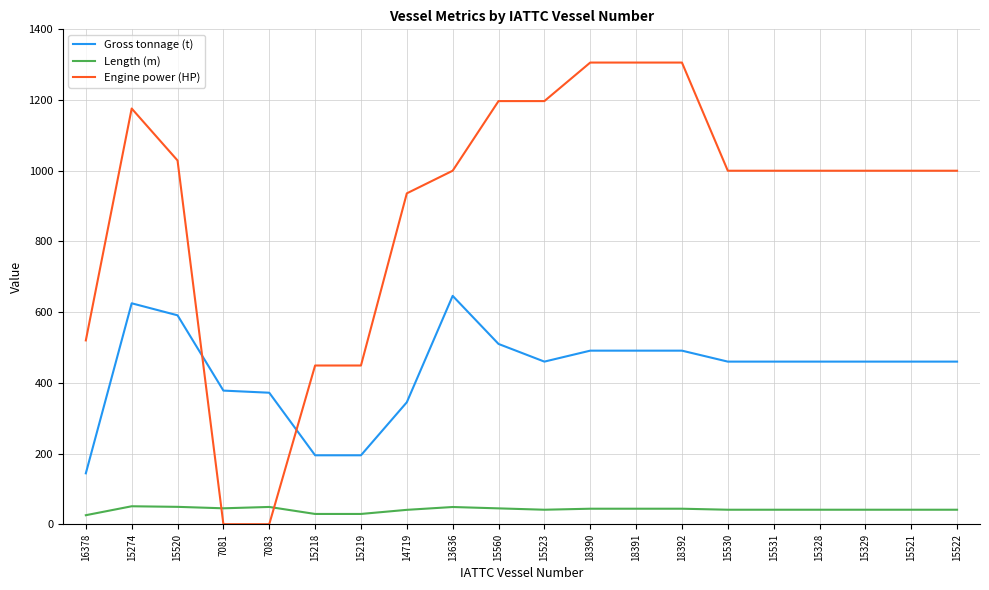

After their last crossing, which series has the higher values: Engine power (HP) or Gross tonnage (t)?

Engine power (HP)